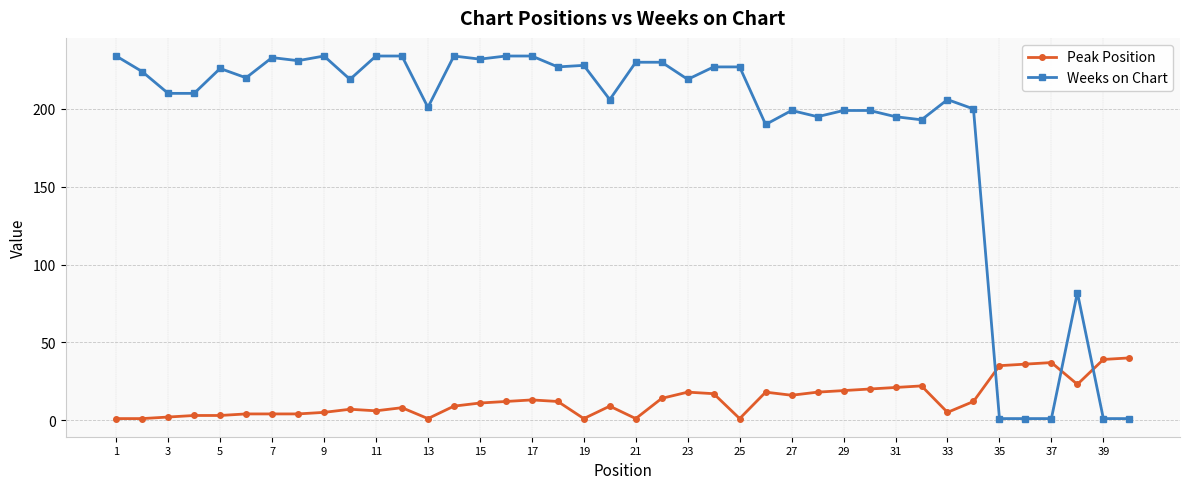

What is the greatest value displayed?

234